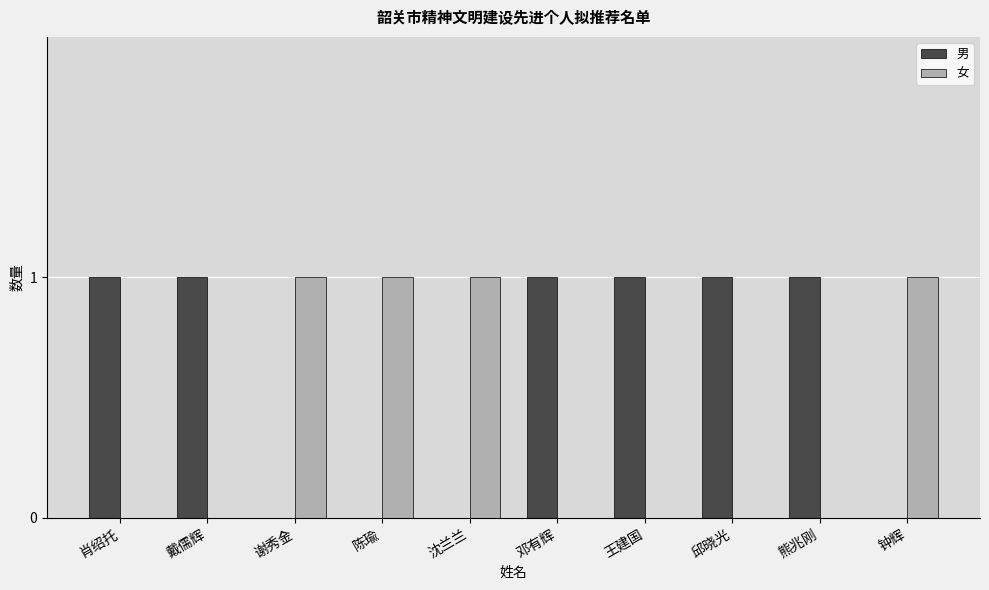

The value of 女 at 戴儒辉 is 0. True or false?

True